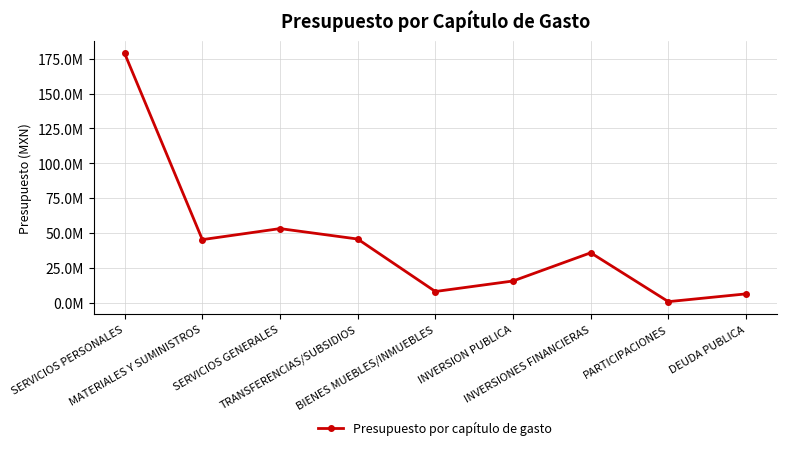

Reading left to right, extract all data points from this chart.

178710223.9	45263422.5	53172231.0	45686521.1	8073153.9	15607488.6	35833190.8	800000.0	6367068.0